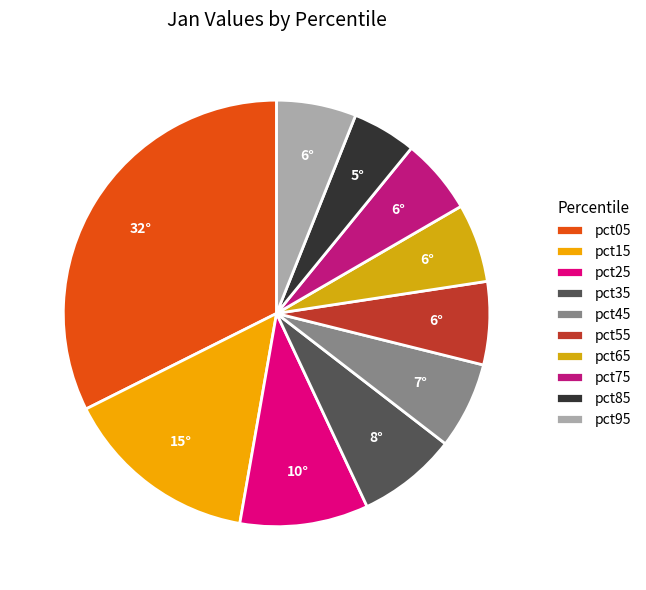

How many slices are in this pie chart?

10